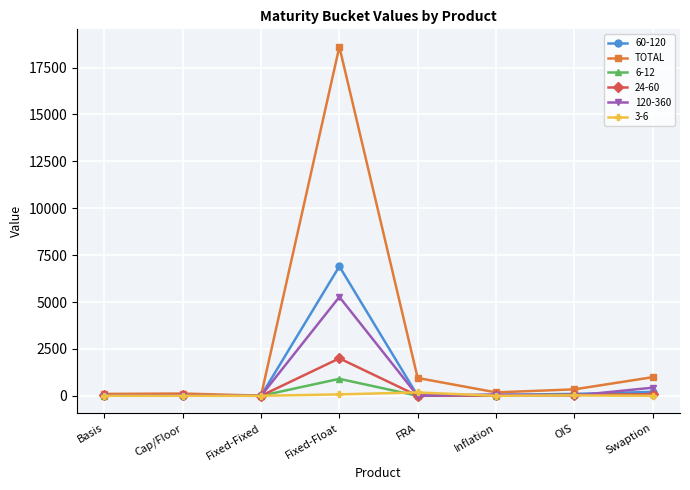

How many series are shown in this chart?

6